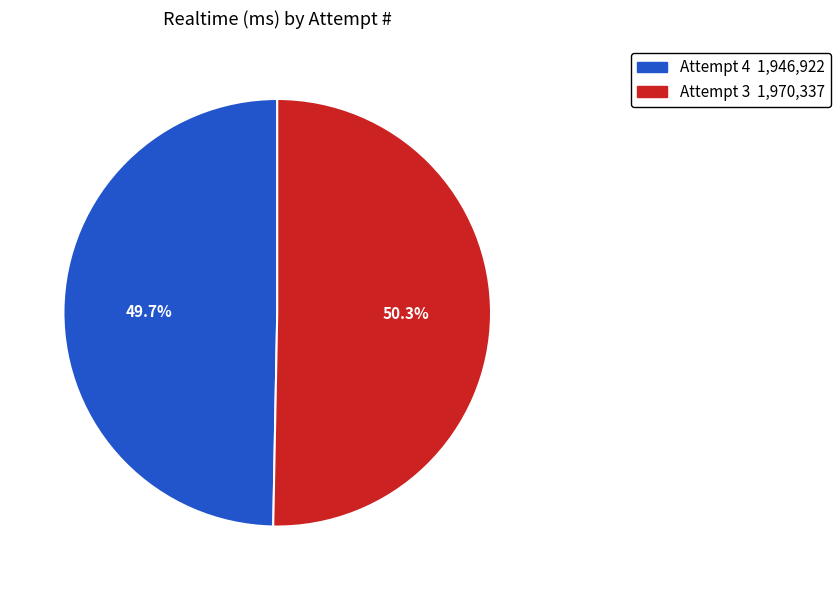

Is there a majority slice in this chart?

Yes